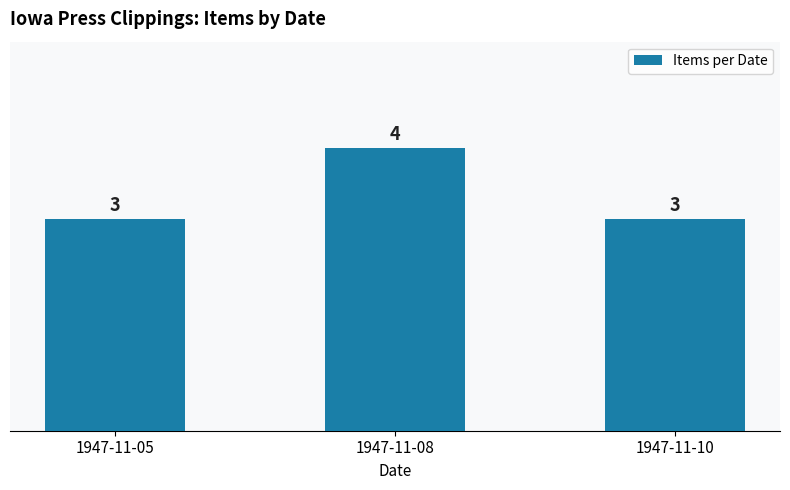

How many values are between 3 and 4?

3